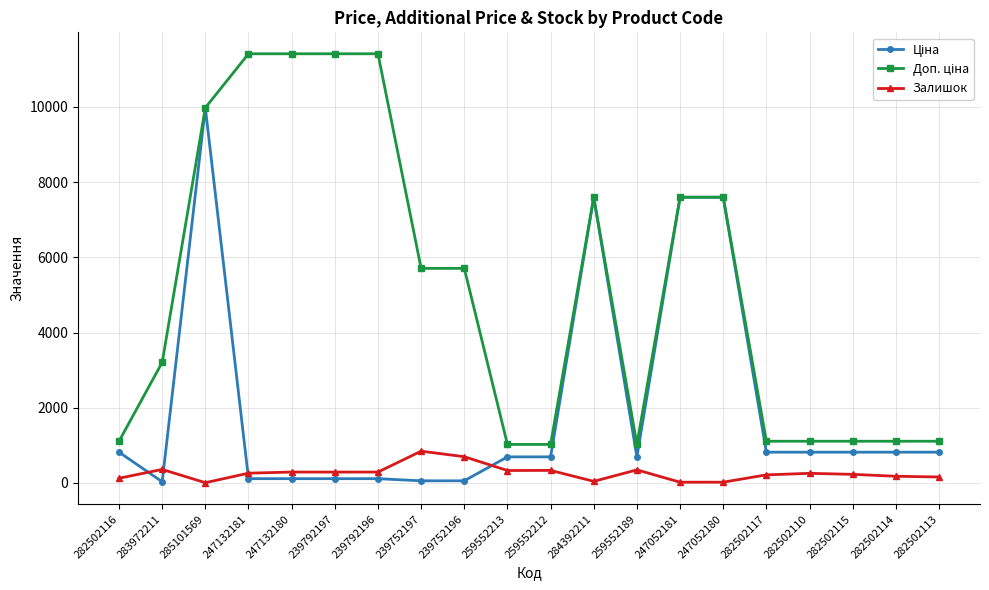

What is the maximum value shown in the chart?

11410.0